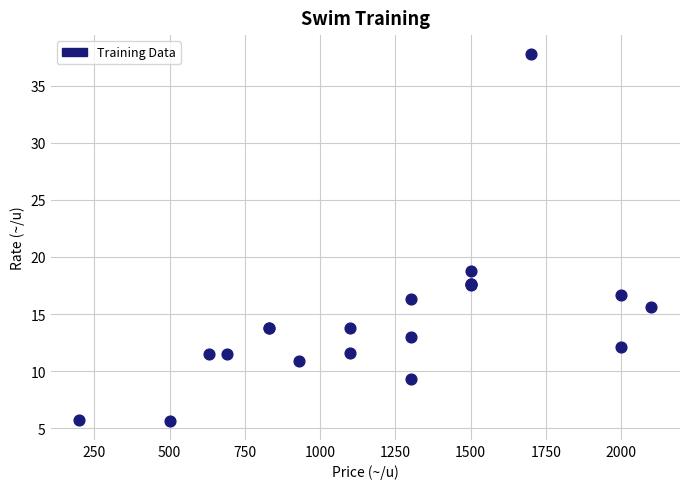

What Y value in the scatter plot is closest to 21?

18.8